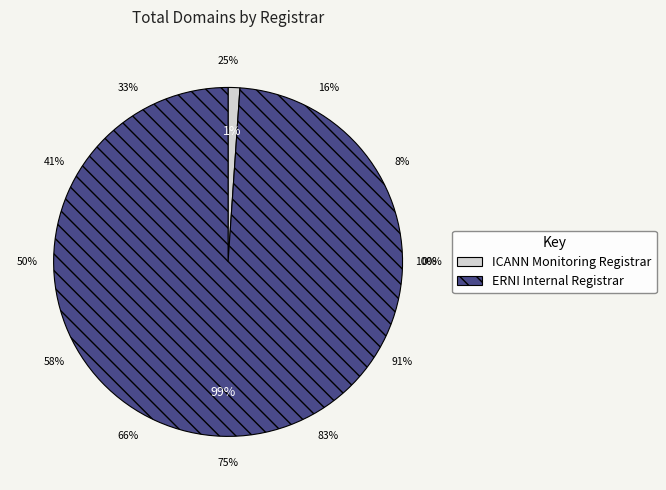

Count the number of slices in the pie.

2